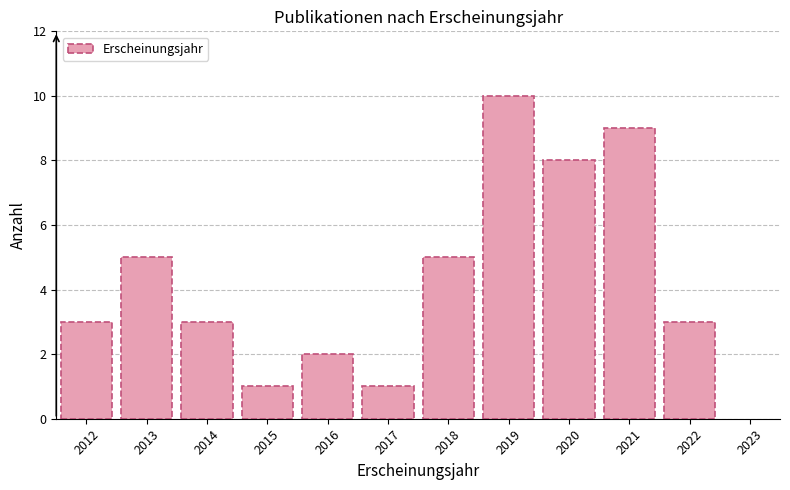

Reading left to right, extract all data points from this chart.

3	5	3	1	2	1	5	10	8	9	3